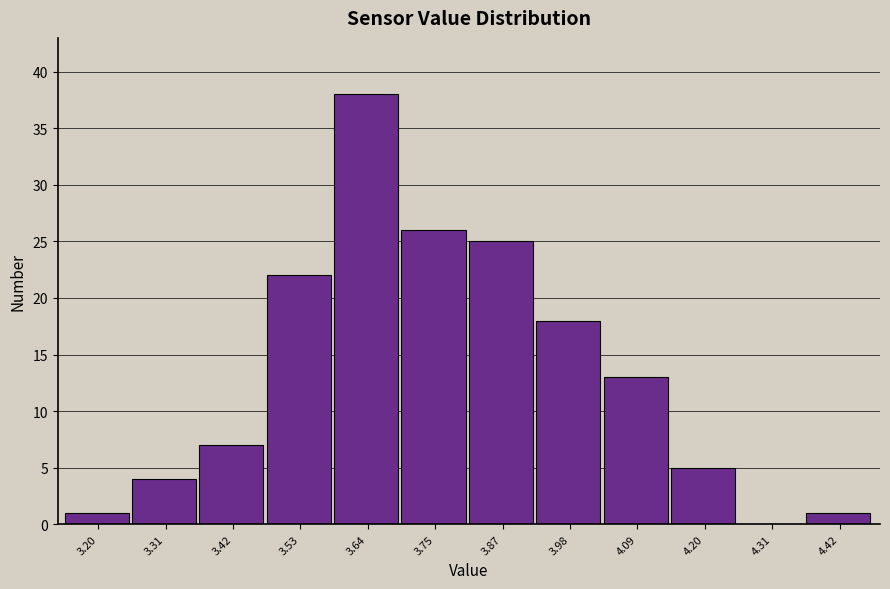

Reading right to left, list all the values displayed in this chart.

4.42=1	4.31=0	4.20=5	4.09=13	3.98=18	3.87=25	3.75=26	3.64=38	3.53=22	3.42=7	3.31=4	3.20=1